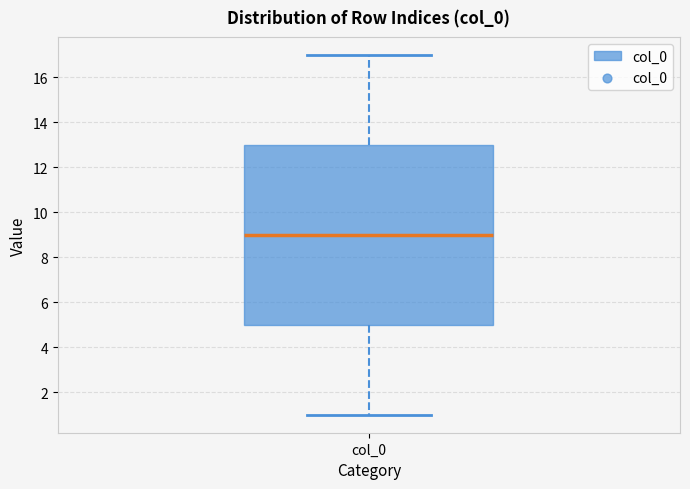

Where does the upper whisker of the box for col_0 end on the y-axis? The values are not printed on the chart, so give them approximately, as read against the axis.

17